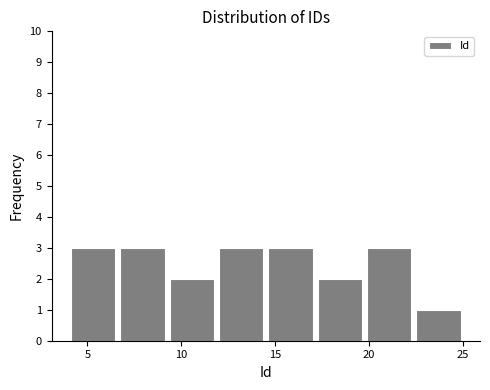

Reading left to right, list every bar in this chart as the range it spans on the x-axis followed by its height. Neither the bar edges nor the heights are printed on the chart, so give them approximately, as read against the axes.

4.0 to 6.5: 3
6.5 to 9.5: 3
9.5 to 12.0: 2
12.0 to 14.5: 3
14.5 to 17.0: 3
17.0 to 20.0: 2
20.0 to 22.5: 3
22.5 to 25.0: 1